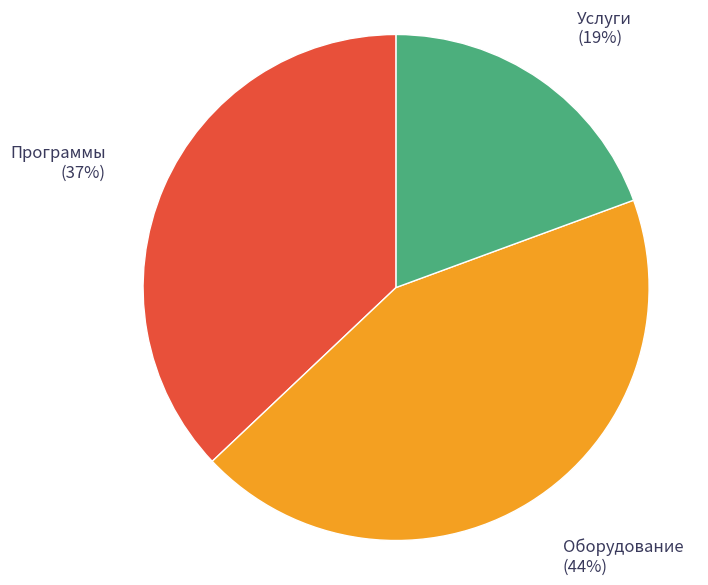

Which category has the biggest portion of the pie?

Оборудование